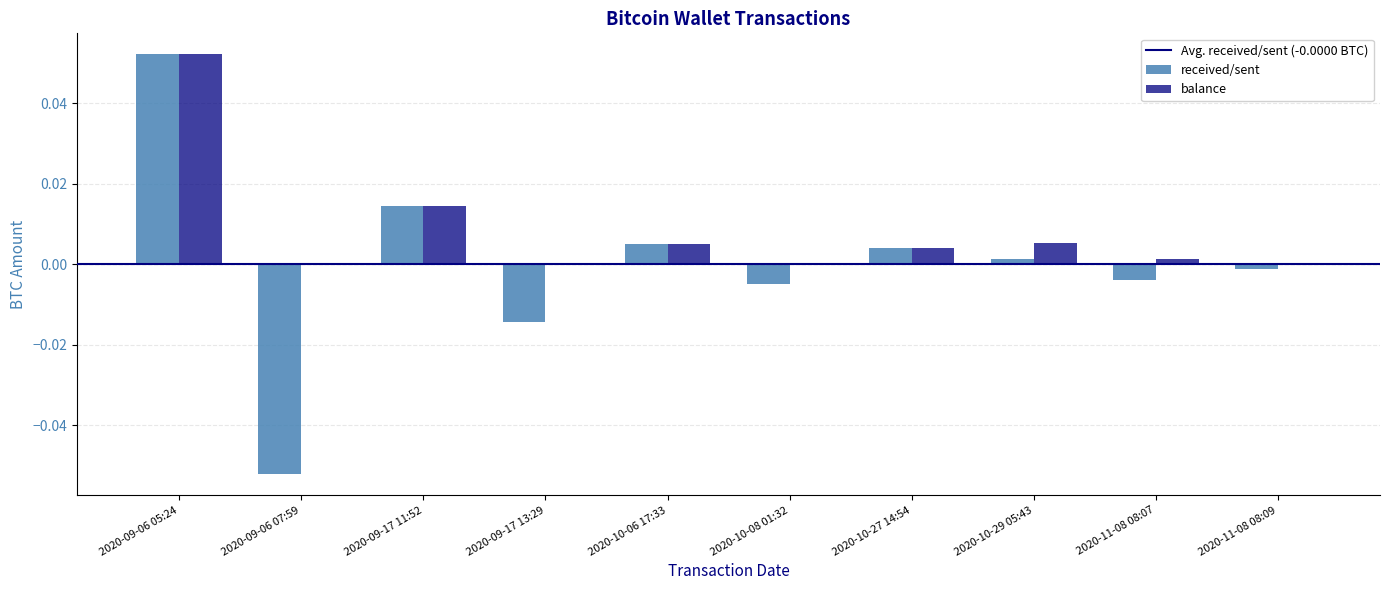

How many values in the received/sent series exceed 0?

5